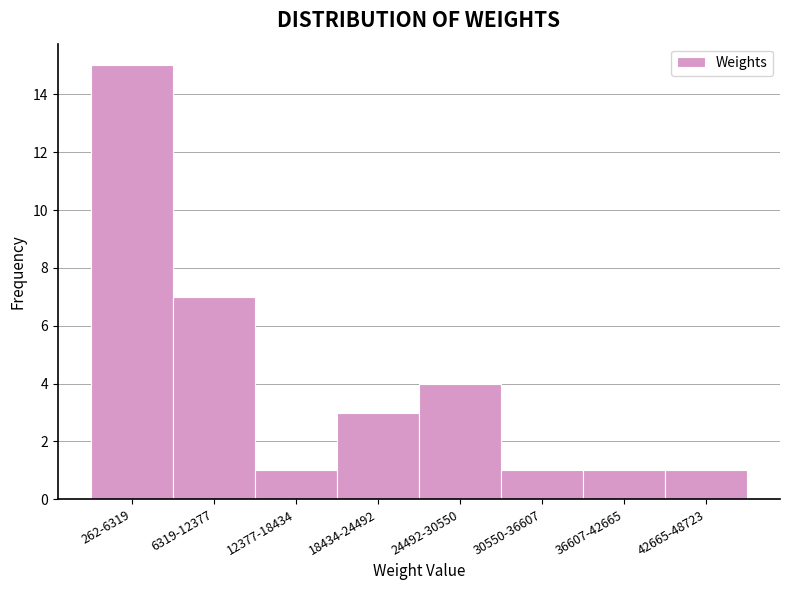

Reading left to right, what are all the values shown in this chart?

15	7	1	3	4	1	1	1